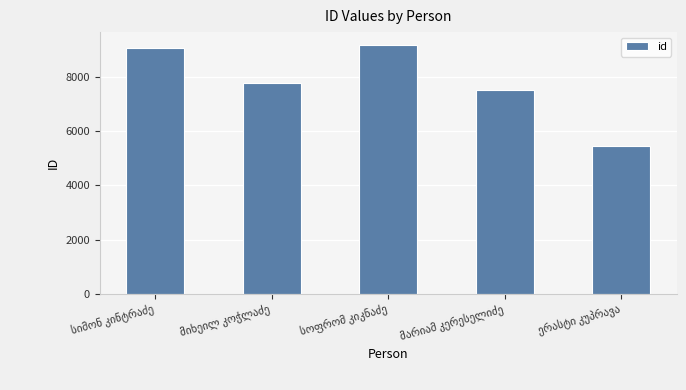

Reading left to right, what are all the values shown in this chart?

9066	7759	9190	7514	5433